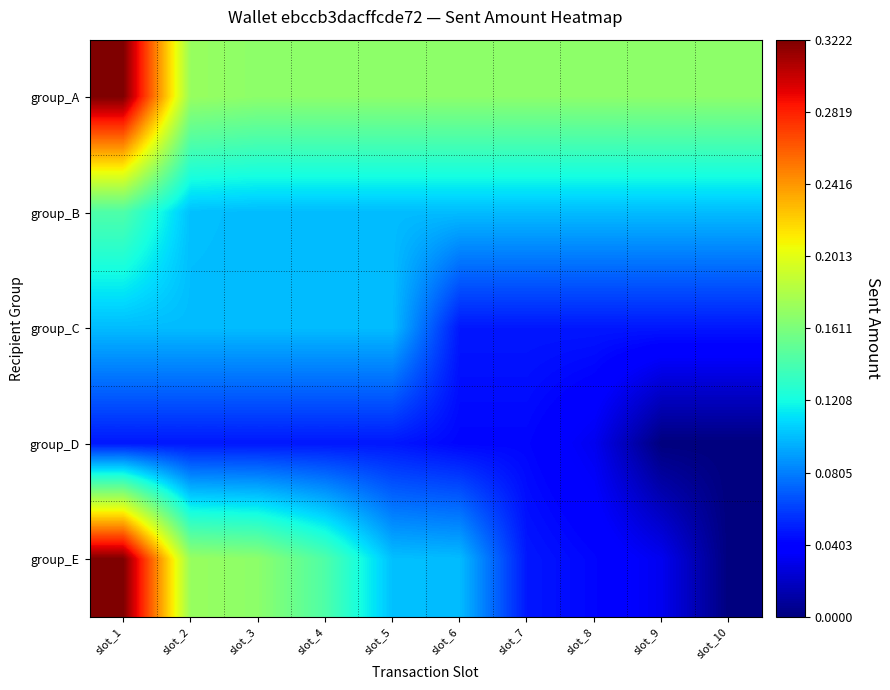

At which category does the chart reach its peak across all series?

slot_1